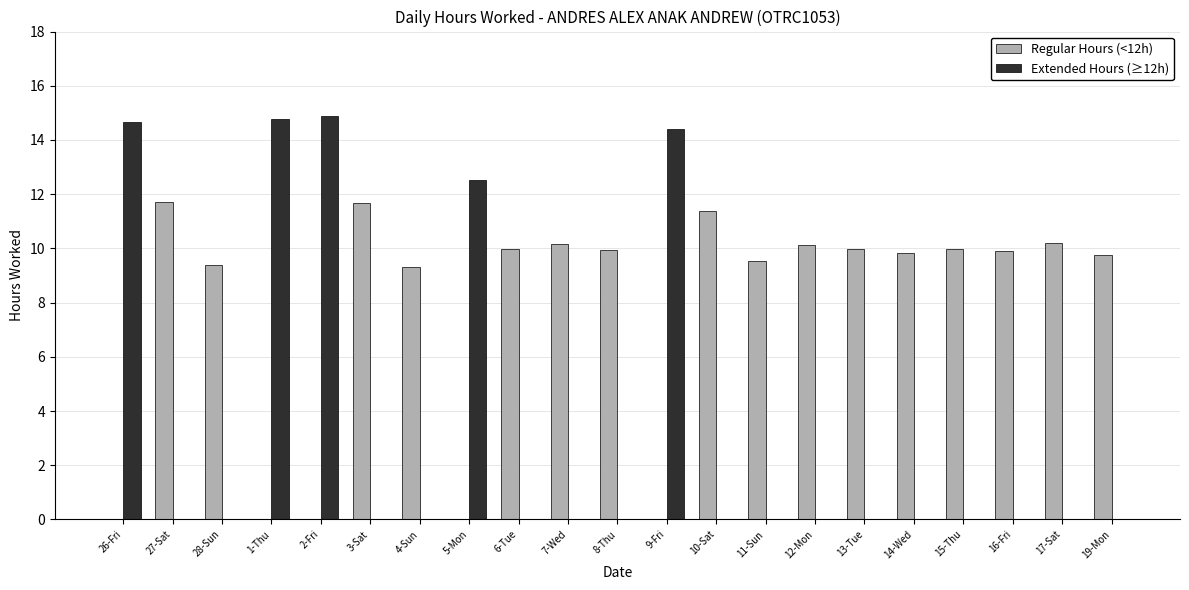

What is the greatest value displayed?

14.9